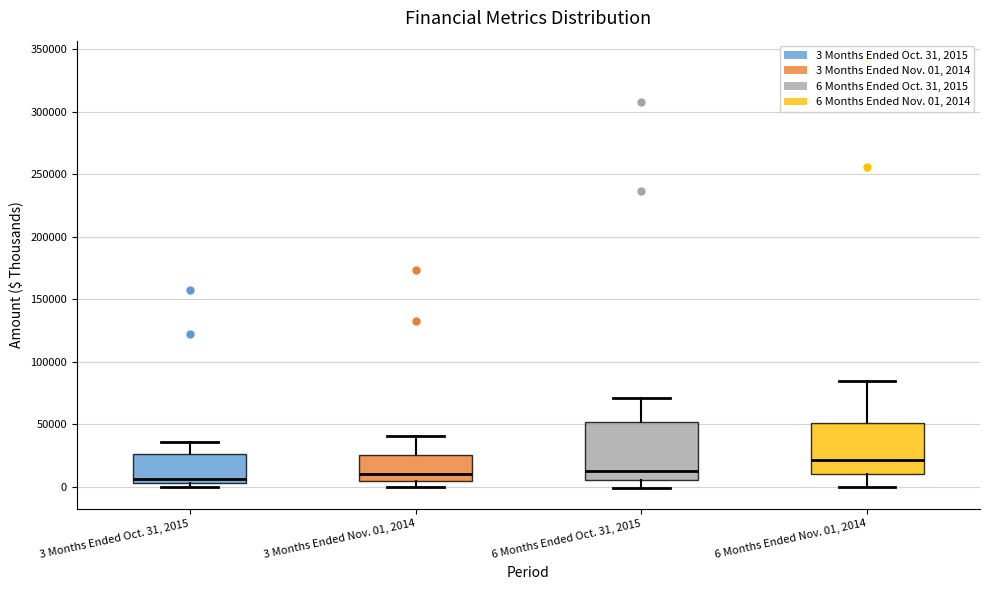

Where does the upper whisker of the box for 3 Months Ended Oct. 31, 2015 end on the y-axis? The values are not printed on the chart, so give them approximately, as read against the axis.

35000